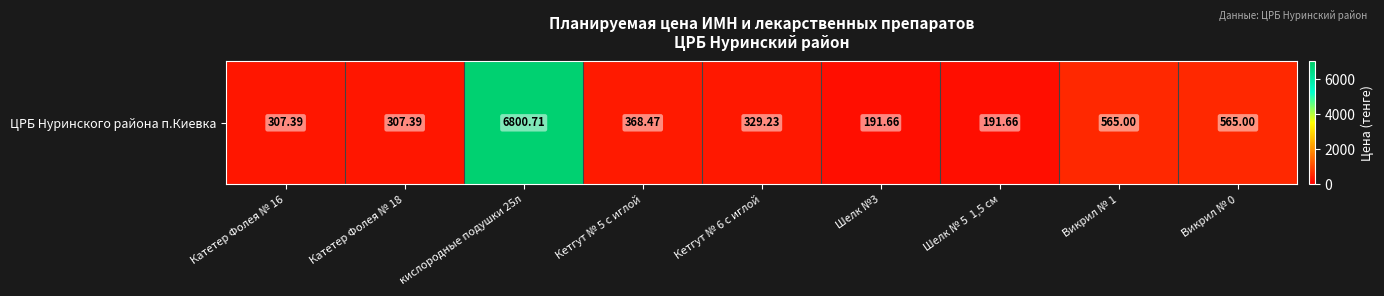

What is the difference between the second highest and minimum values?

373.3